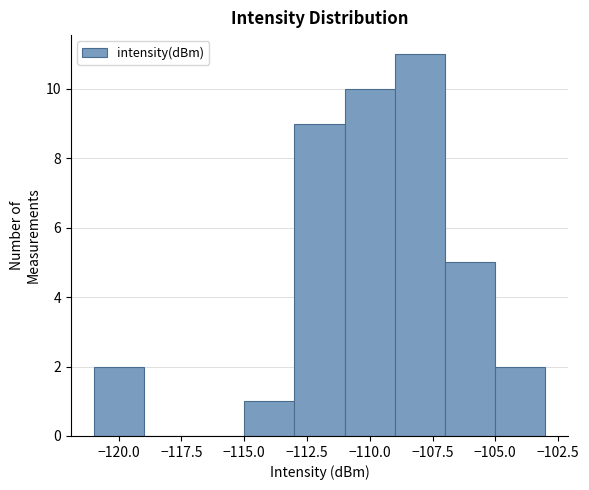

Reading left to right, transcribe this chart: for each bar, give the range it covers on the x-axis and its height. The values are not printed on the chart, so give them approximately, as read against the axis.

-121 to -119: 2
-119 to -117: 0
-117 to -115: 0
-115 to -113: 1
-113 to -111: 9
-111 to -109: 10
-109 to -107: 11
-107 to -105: 5
-105 to -103: 2